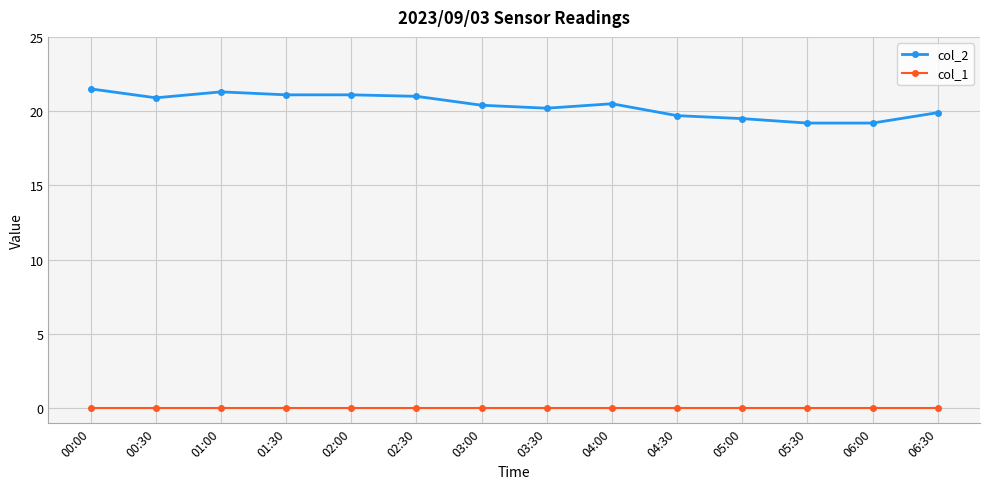

What is the spread (max minus min) of values at 00:30?

20.9